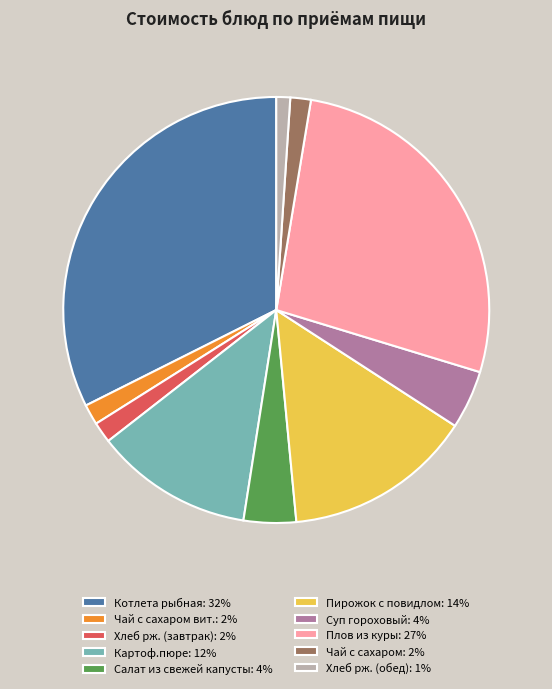

The Пирожок с повидлом: 14% slice represents 14% of the pie. True or false?

True